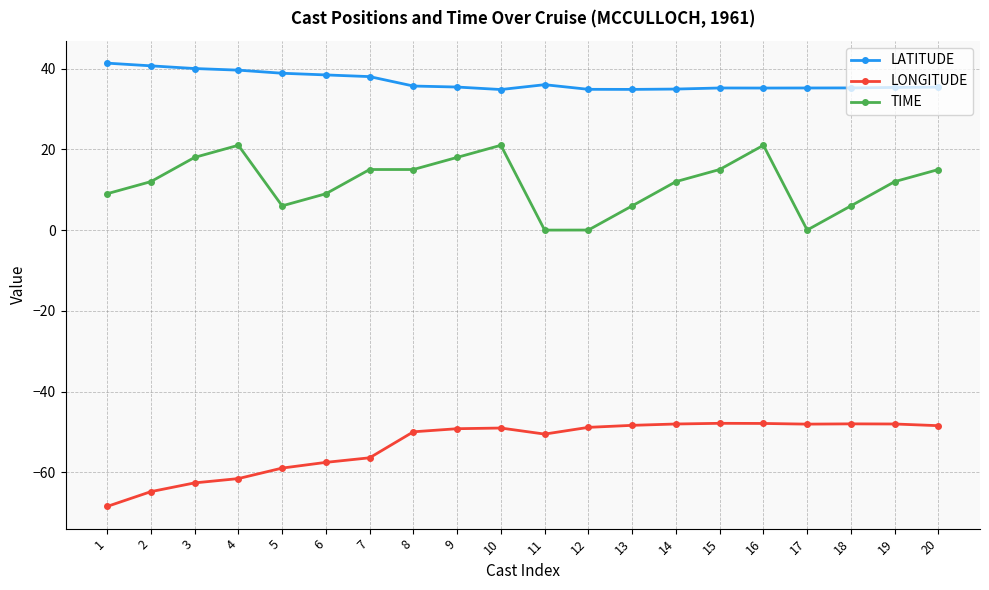

At how many categories does at least one series exceed 1?

20